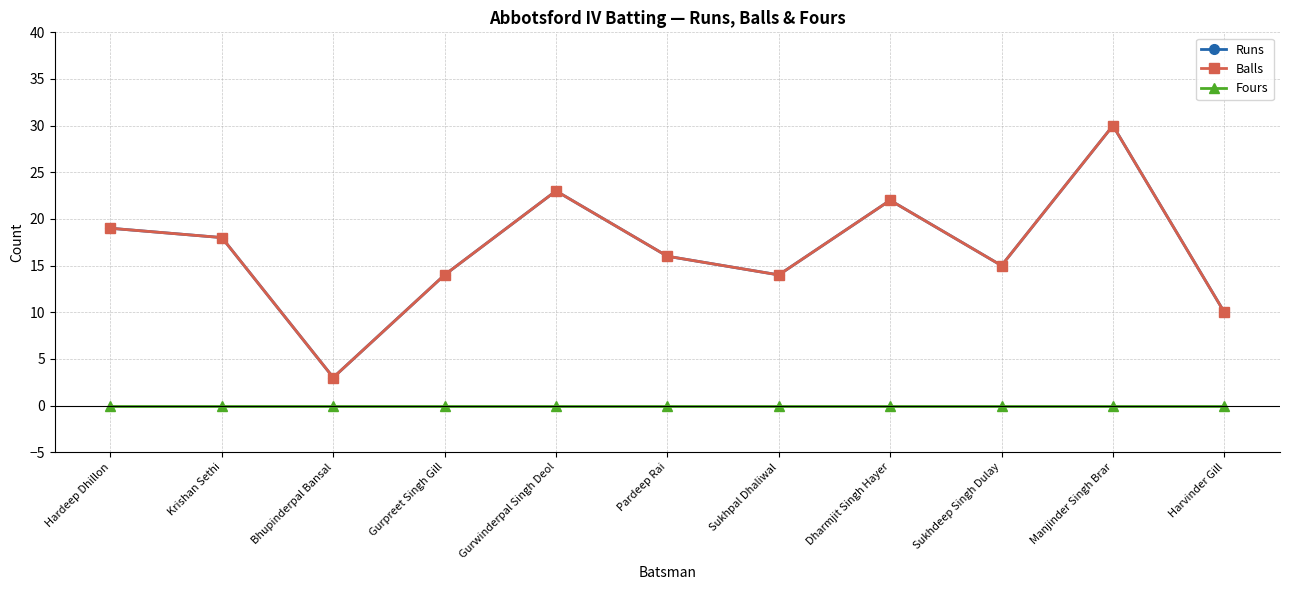

At which category does Balls reach its first local peak?

Gurwinderpal Singh Deol